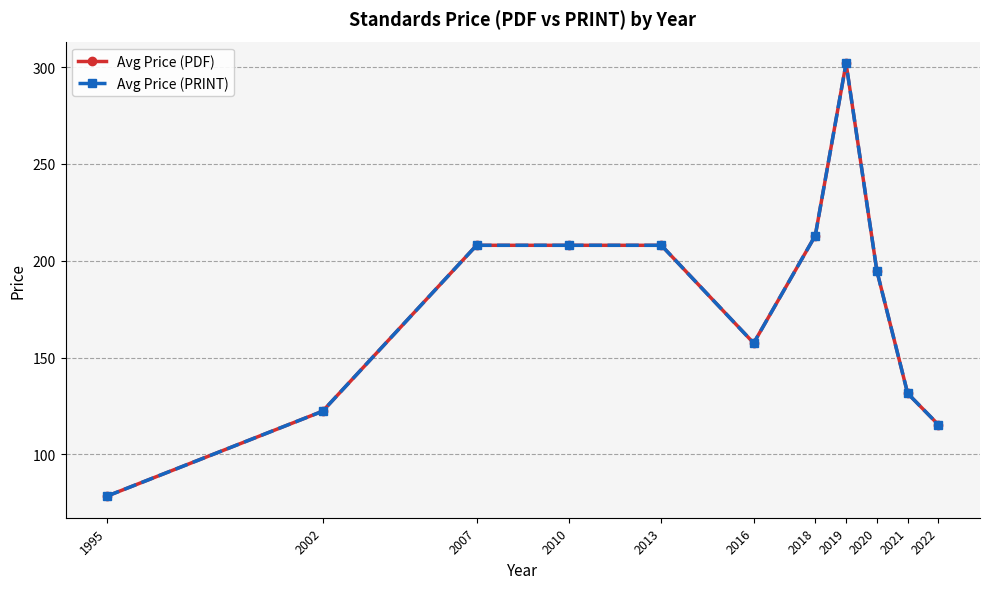

At which label does Avg Price (PRINT) reach its minimum?

1995